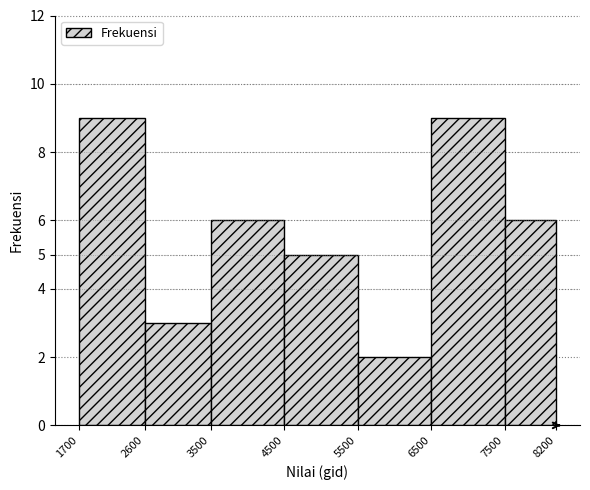

Reading left to right, list every bar in this chart as the range it spans on the x-axis followed by its height. The values are not printed on the chart, so give them approximately, as read against the axis.

1700 to 2600: 9
2600 to 3500: 3
3500 to 4500: 6
4500 to 5500: 5
5500 to 6500: 2
6500 to 7500: 9
7500 to 8200: 6